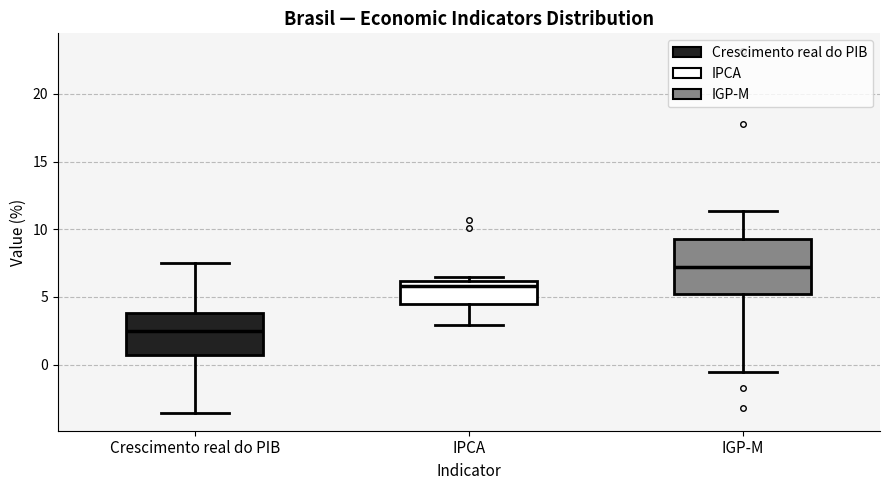

Which box is the tallest, from its lower edge to its upper edge?

IGP-M